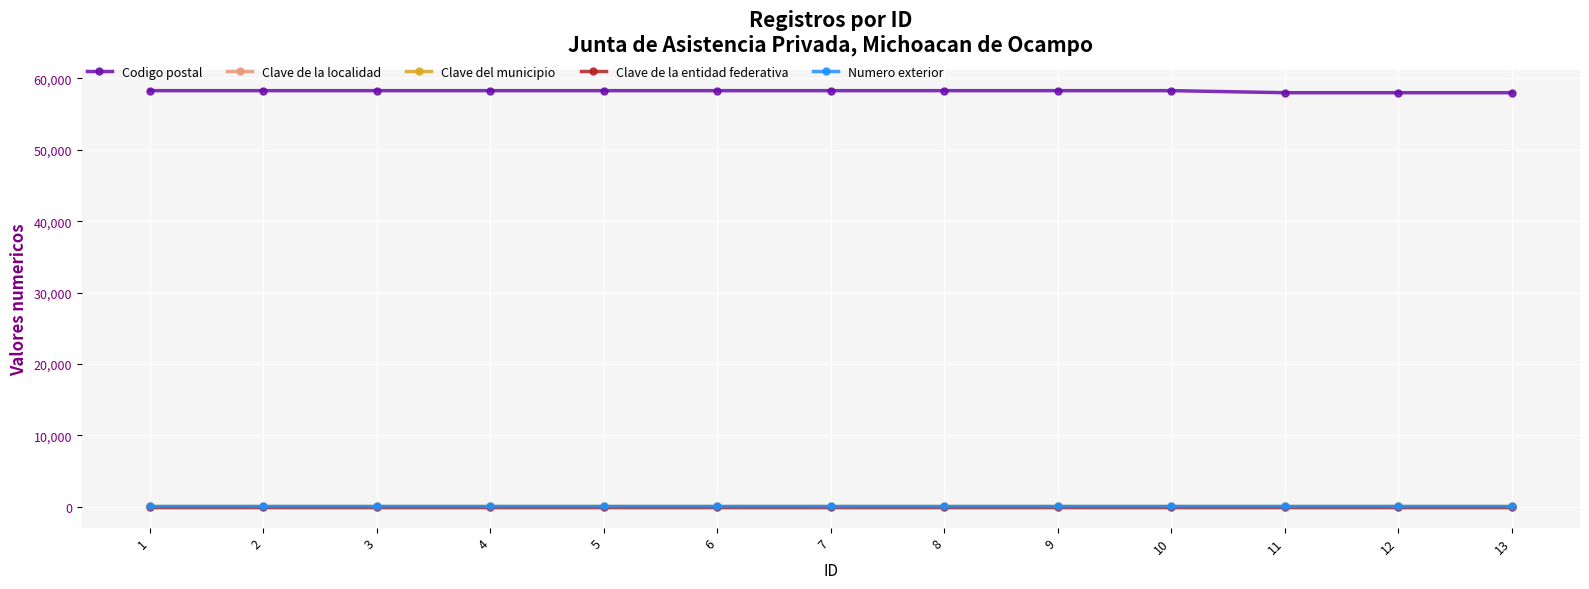

True or false: Codigo postal and Clave de la entidad federativa cross at least once.

False